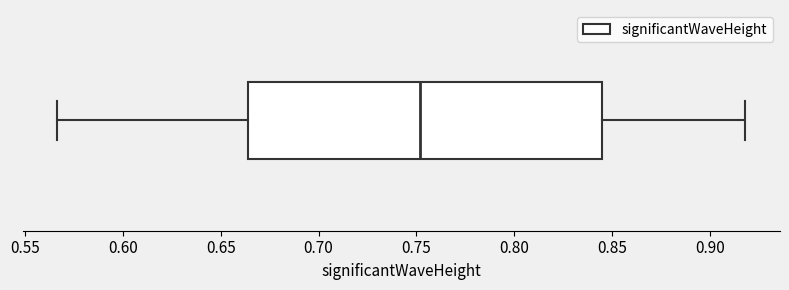

Read this box plot against the x-axis: the position of the median line, the range covered by the box, and the ends of both whiskers. The values are not printed on the chart, so give them approximately, as read against the axis.

median 0.750, box 0.665 to 0.845, whiskers 0.565 to 0.920